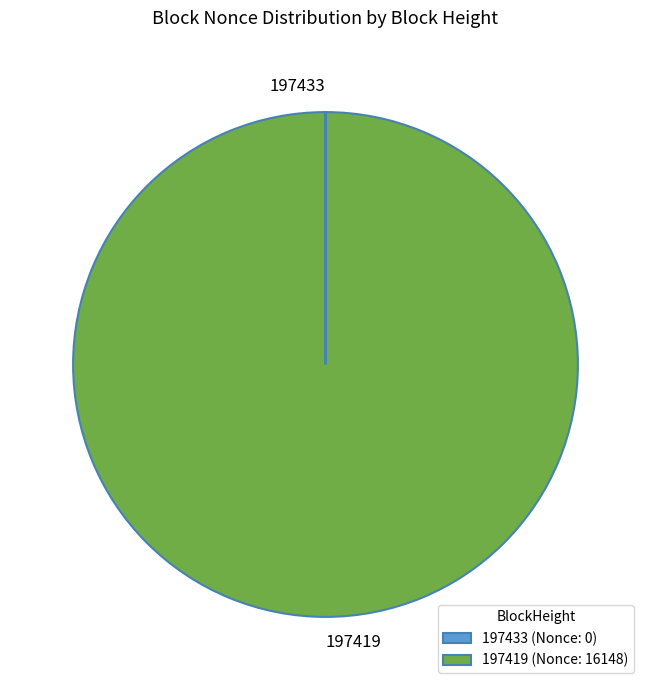

Is it true that 197419 is 100% of the pie?

True